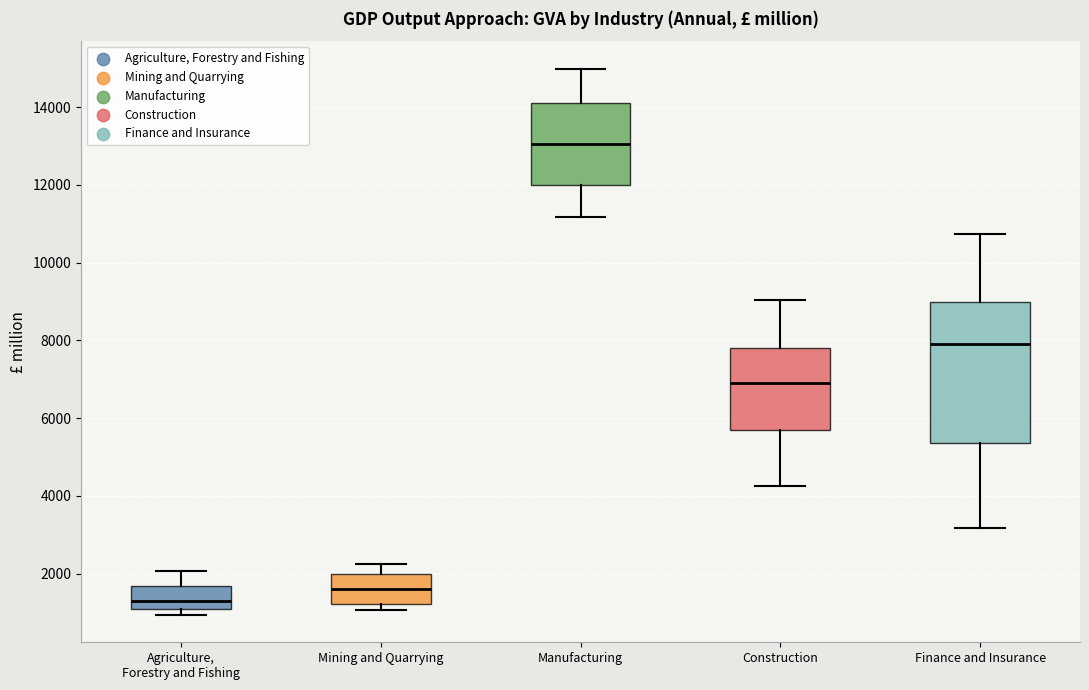

Reading left to right, transcribe this box plot: for each box, give where its median line is, the range the box spans, and where its two whiskers end, as read against the y-axis. The values are not printed on the chart, so give them approximately, as read against the axis.

Agriculture, Forestry and Fishing: median 1400, box 1000 to 1600, whiskers 1000 (just below the box's lower edge) to 2000
Mining and Quarrying: median 1600, box 1200 to 2000, whiskers 1000 to 2200
Manufacturing: median 13000, box 12000 to 14200, whiskers 11200 to 15000
Construction: median 6800, box 5800 to 7800, whiskers 4200 to 9000
Finance and Insurance: median 7800, box 5400 to 9000, whiskers 3200 to 10800